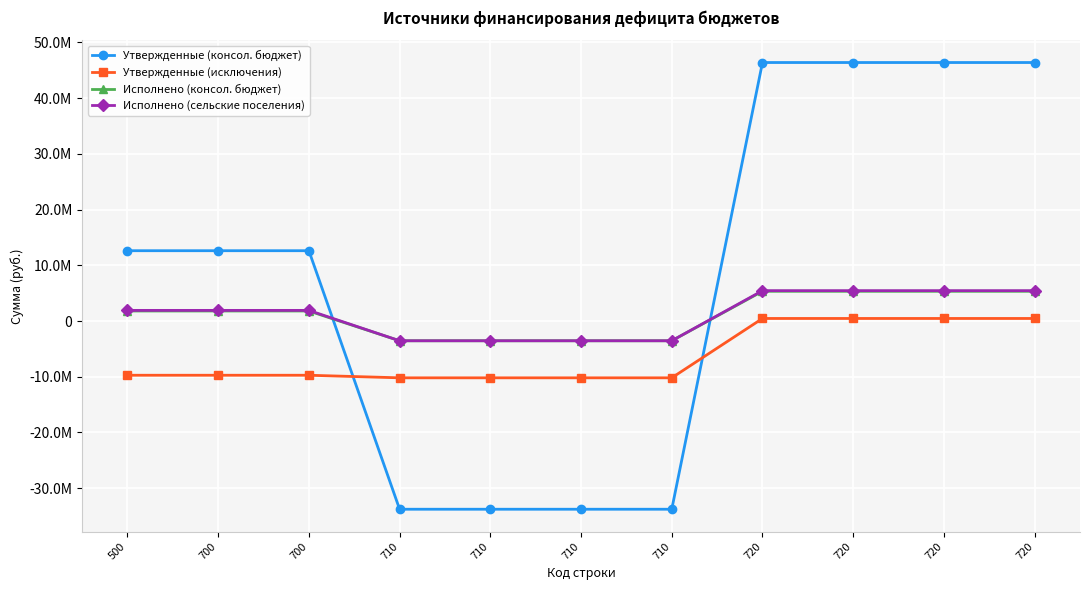

Which has a higher value, 710 or 720?

720